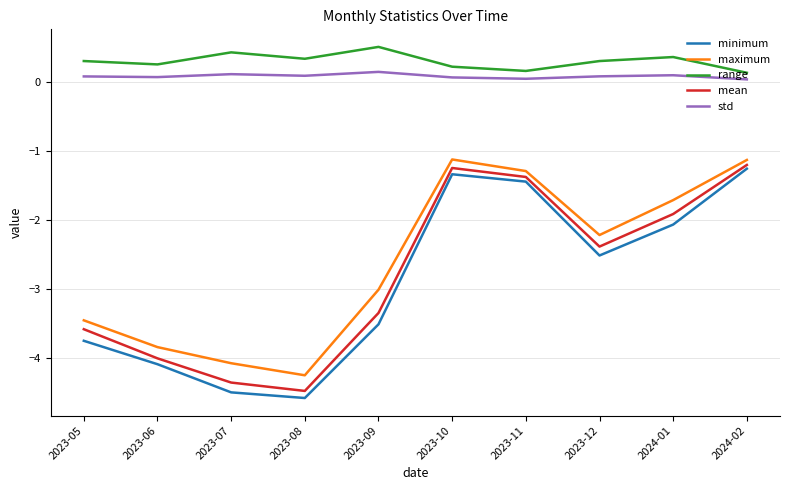

What position from the left is 2023-09?

5